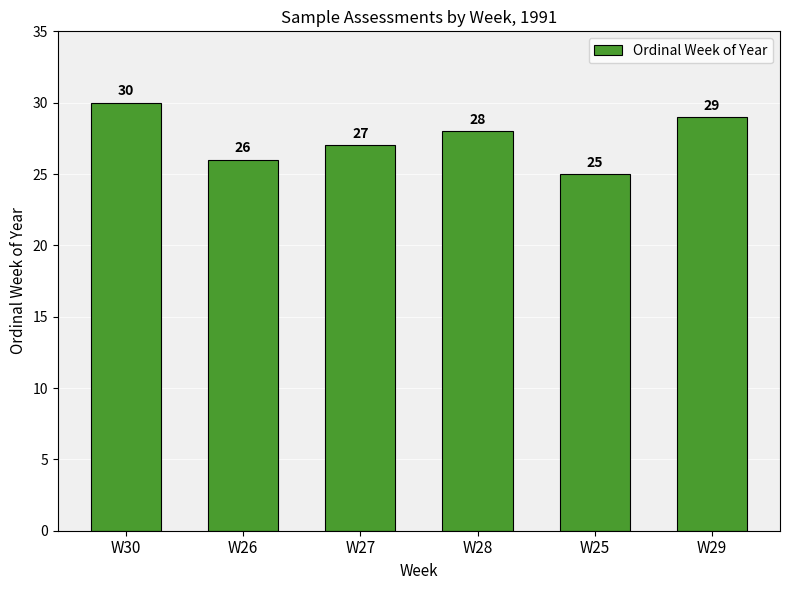

True or false: the data shows 9 at W25.

False